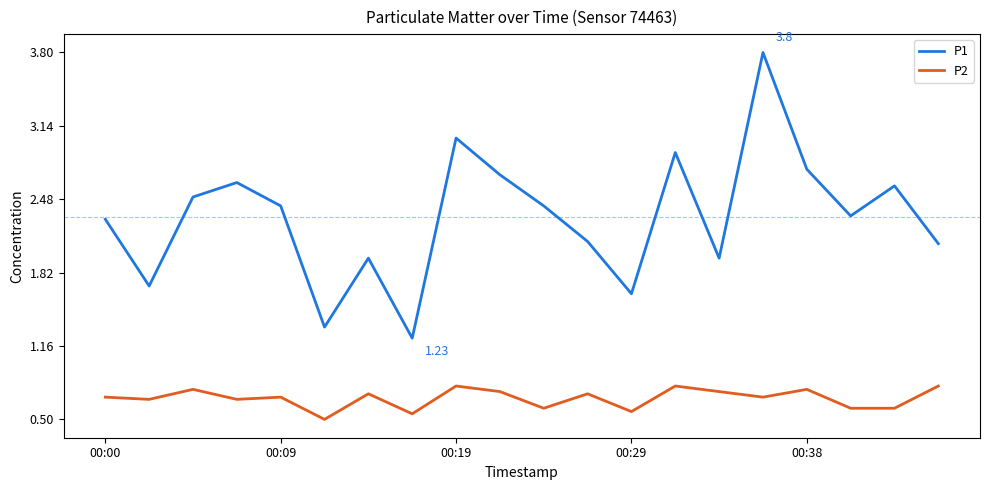

Which series has the widest spread of values?

P1